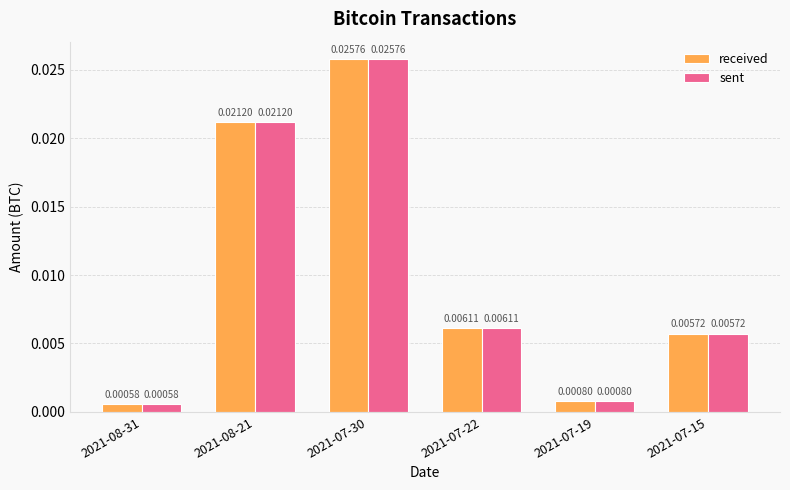

At which category is the sum across all series the highest?

2021-07-30